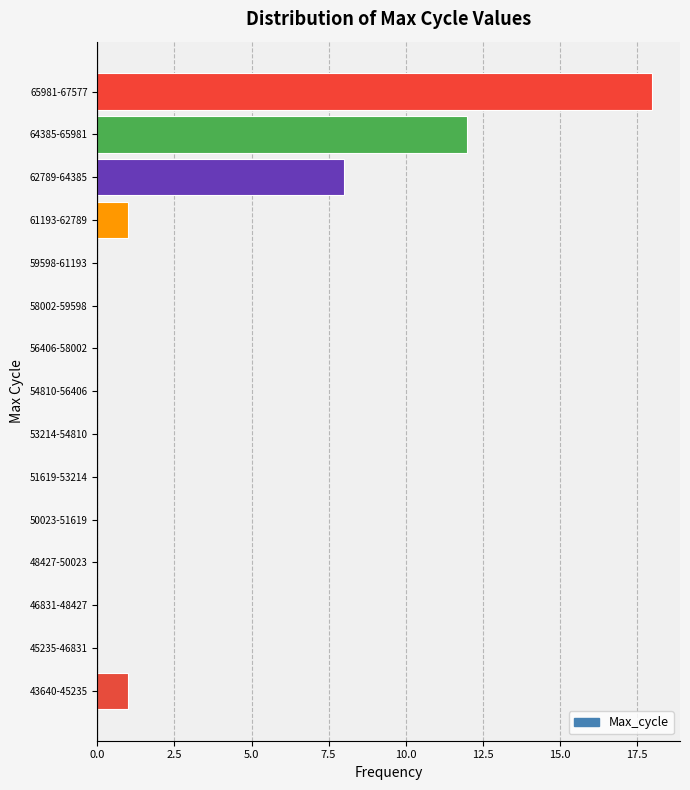

Reading bottom to top, what are all the values shown in this chart?

43640-45235=1	45235-46831=0	46831-48427=0	48427-50023=0	50023-51619=0	51619-53214=0	53214-54810=0	54810-56406=0	56406-58002=0	58002-59598=0	59598-61193=0	61193-62789=1	62789-64385=8	64385-65981=12	65981-67577=18